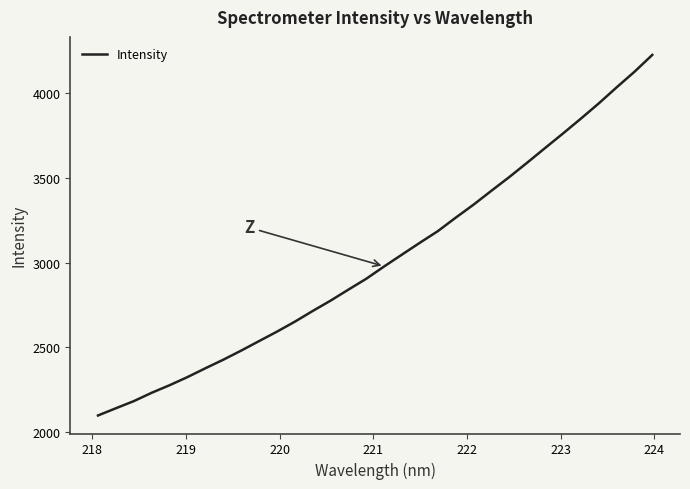

What is the smallest value displayed?

2096.8